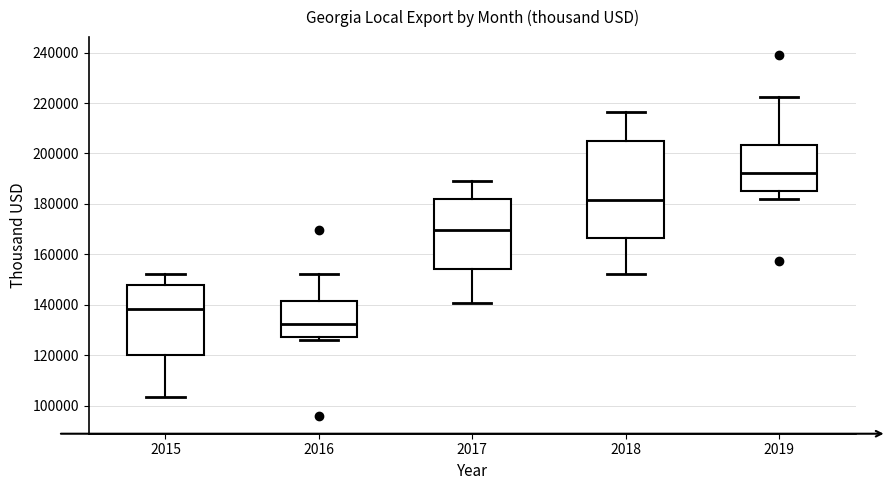

Which box is the tallest, from its lower edge to its upper edge?

2018